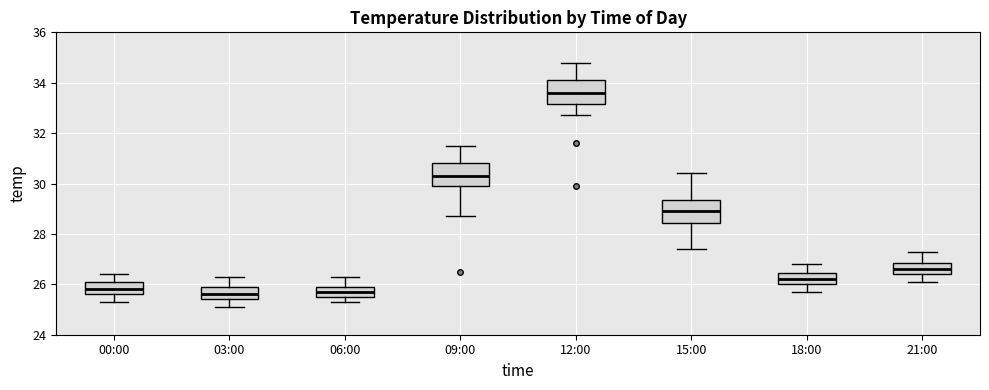

Which box's median line is the highest?

12:00